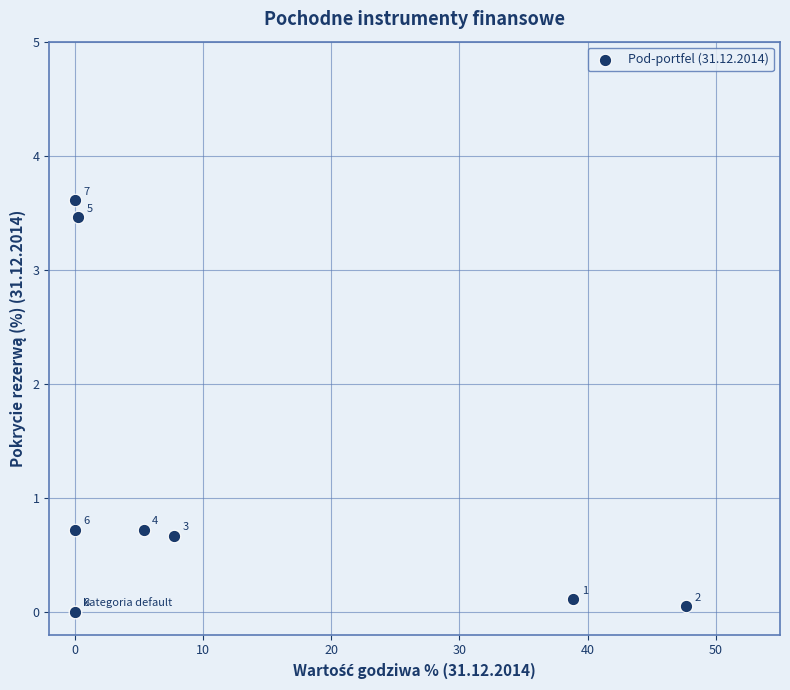

What Y value in the scatter plot is closest to 1?

0.7